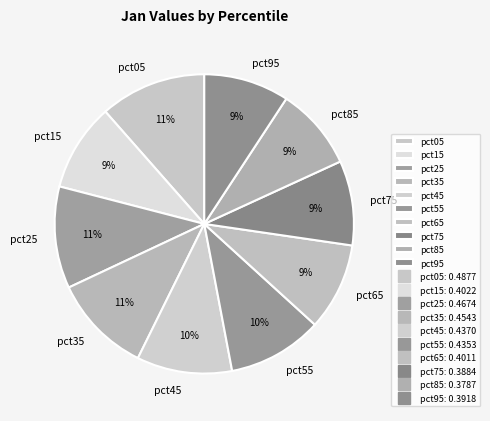

Is there any slice that represents more than half of the pie?

No